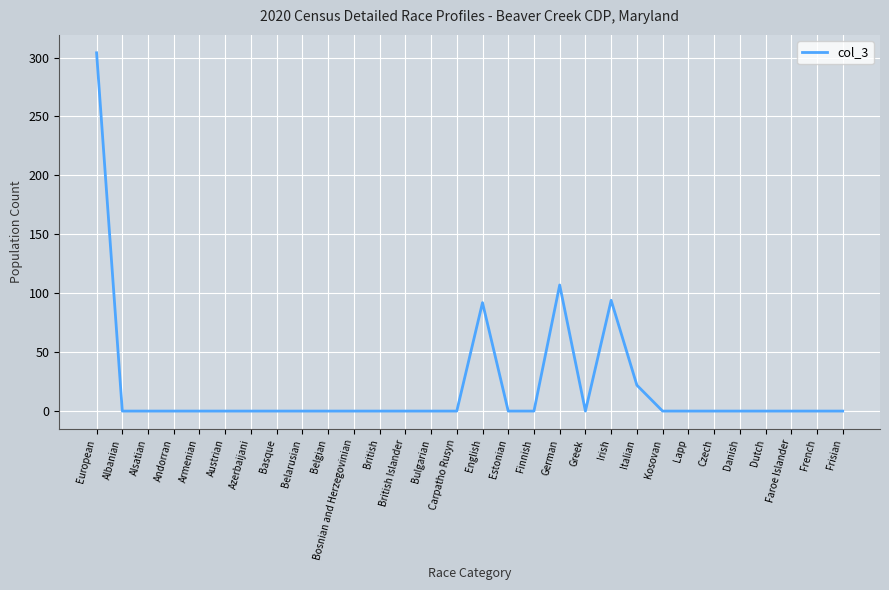

Reading left to right, transcribe all the data shown in this chart.

304	0	0	0	0	0	0	0	0	0	0	0	0	0	0	92	0	0	107	0	94	22	0	0	0	0	0	0	0	0